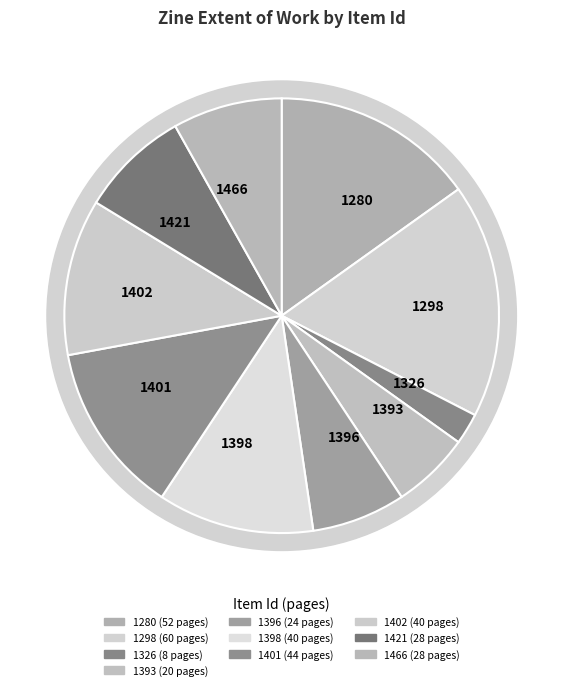

How many slices are in this pie chart?

10